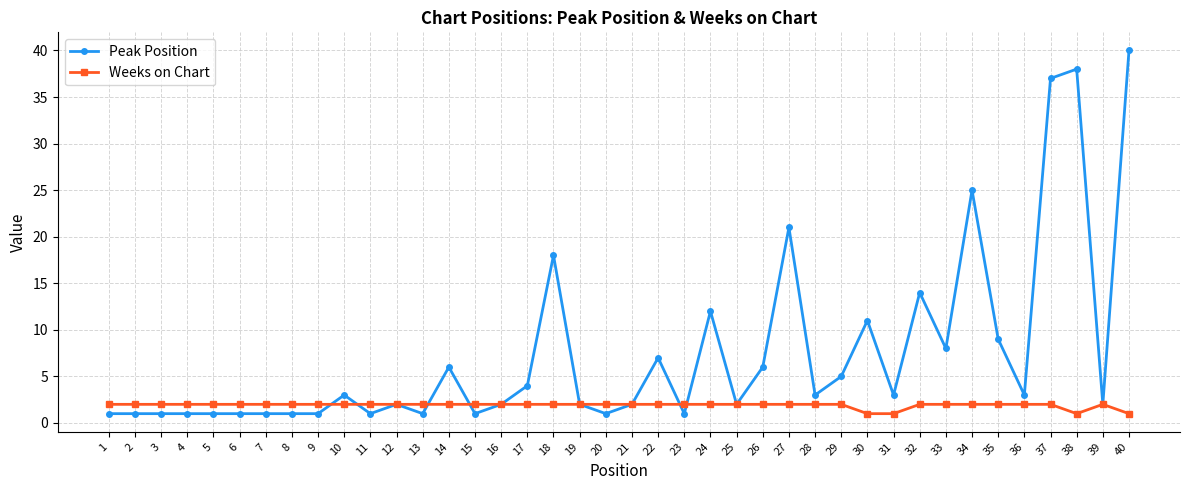

What is the value of the Weeks on Chart point at the 20th from the left?

2